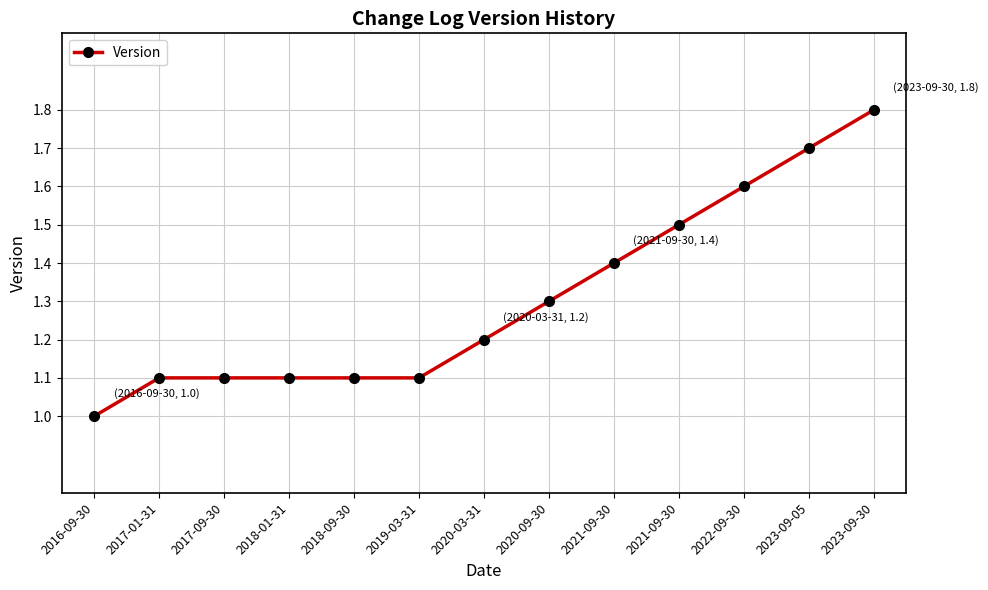

How many lines are shown in the chart?

1